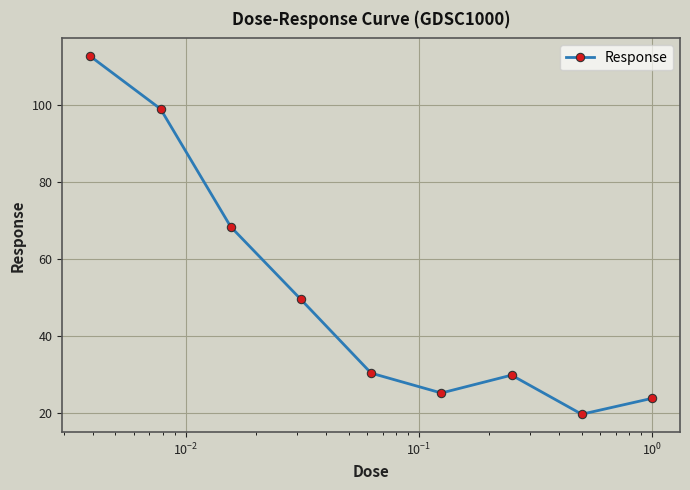

What is the sum of all values?

458.1